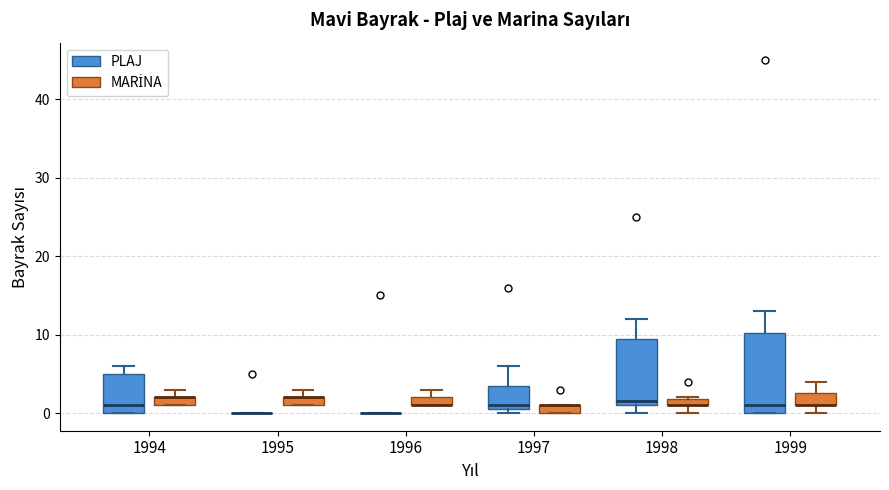

Where is the upper edge of the box for 1994 (MARİNA) on the y-axis? The values are not printed on the chart, so give them approximately, as read against the axis.

2